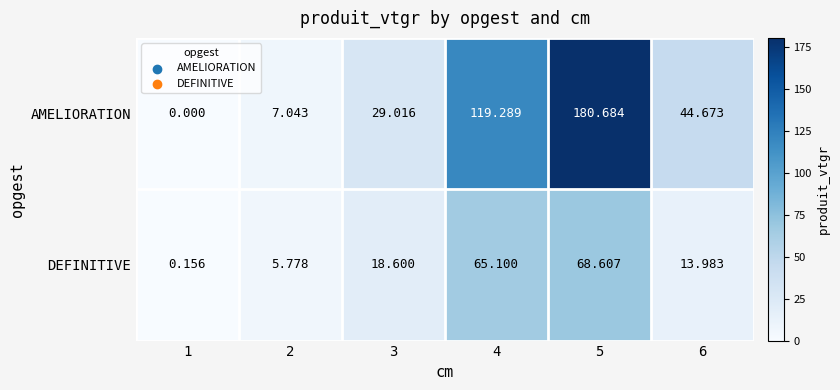

At 3, list the series in order from largest to smallest.

AMELIORATION, DEFINITIVE